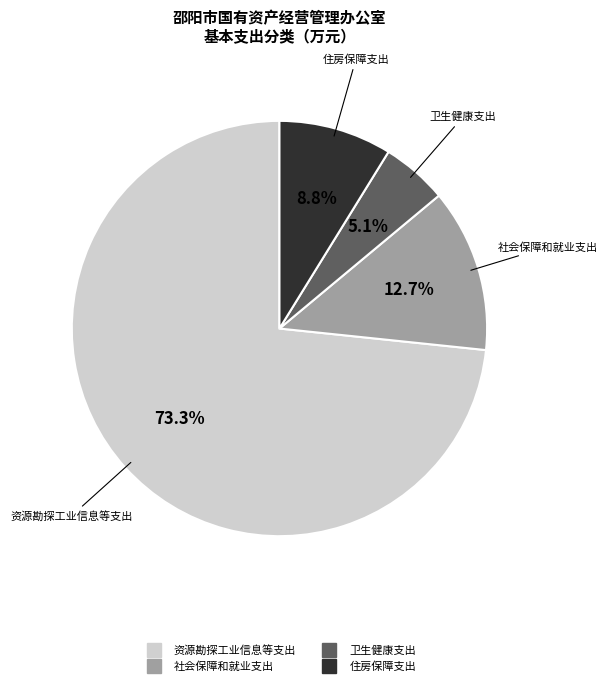

To the nearest percent, what percentage of the pie is 社会保障和就业支出?

13%